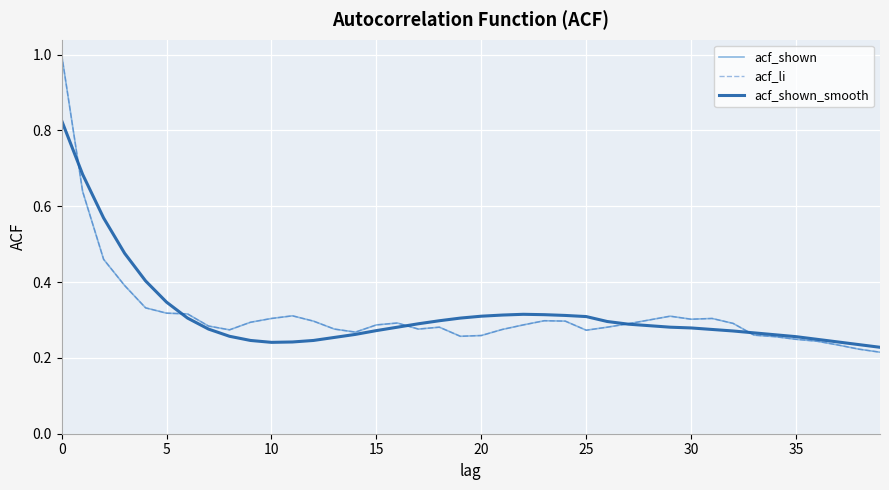

Does the chart display data point markers on the line(s)?

No